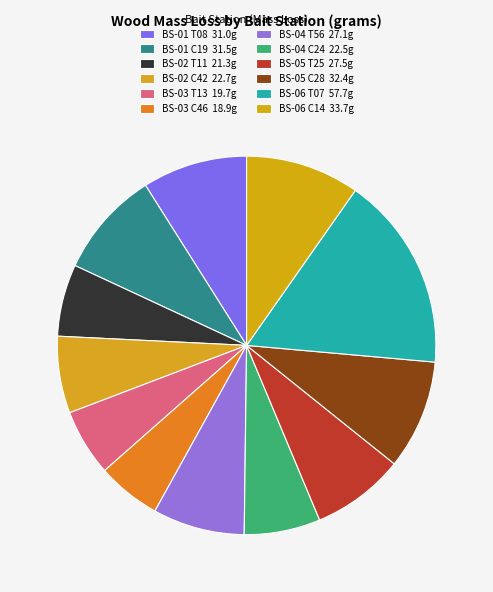

What is the change in value from BS-03 T13 to BS-05 T25?

+7.7